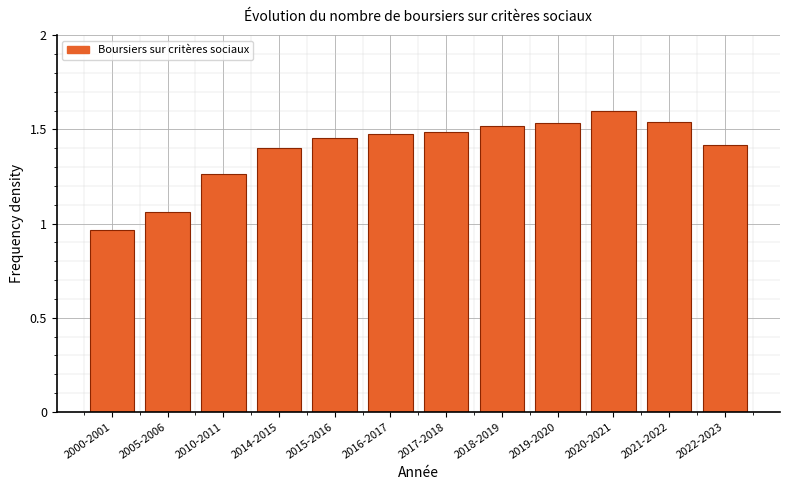

Where does the data first go above 1?

2005-2006